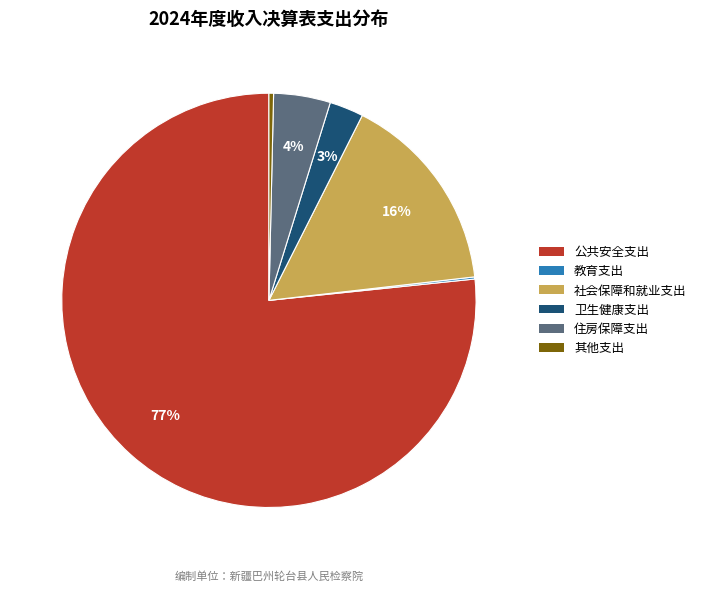

True or false: 其他支出 accounts for 0% of the total.

True